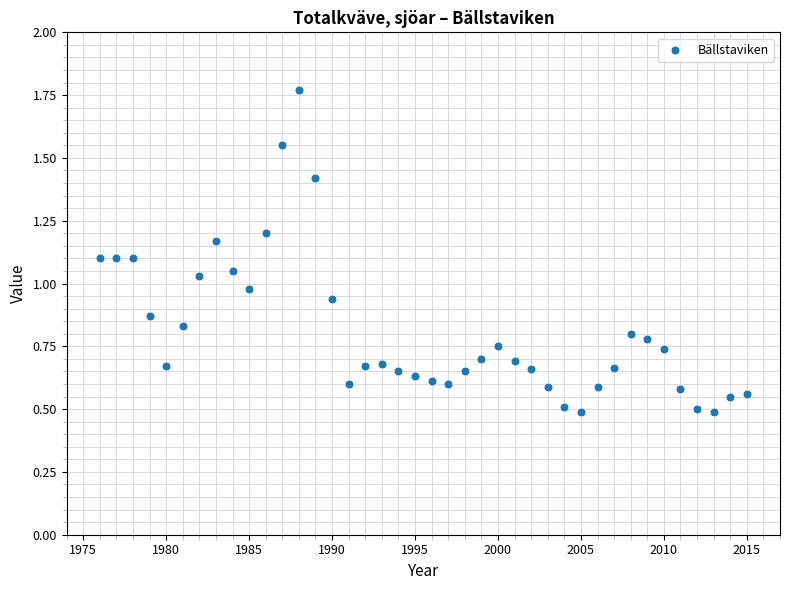

What is the range of Y values (max minus min)?

1.3